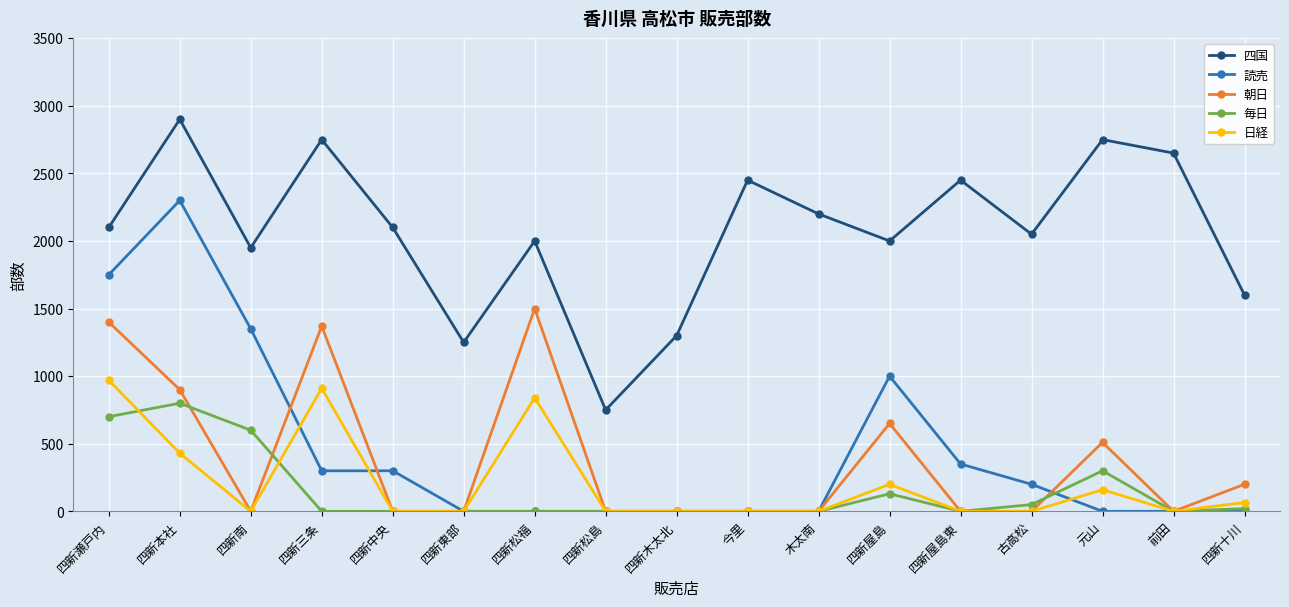

Is this an area chart (filled region under the line)?

No